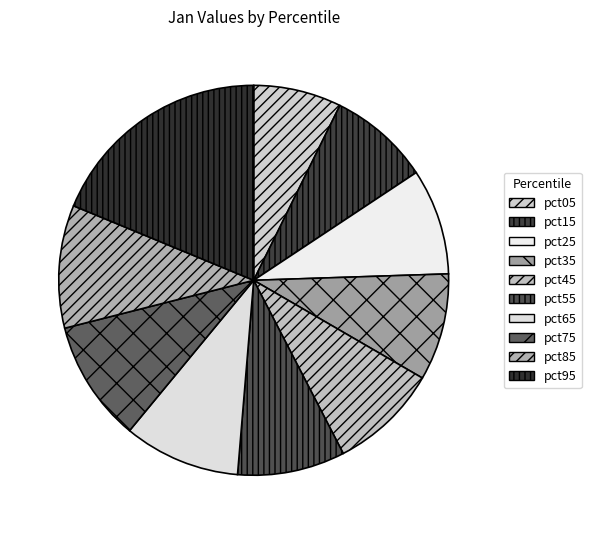

Is there any slice that represents more than half of the pie?

No